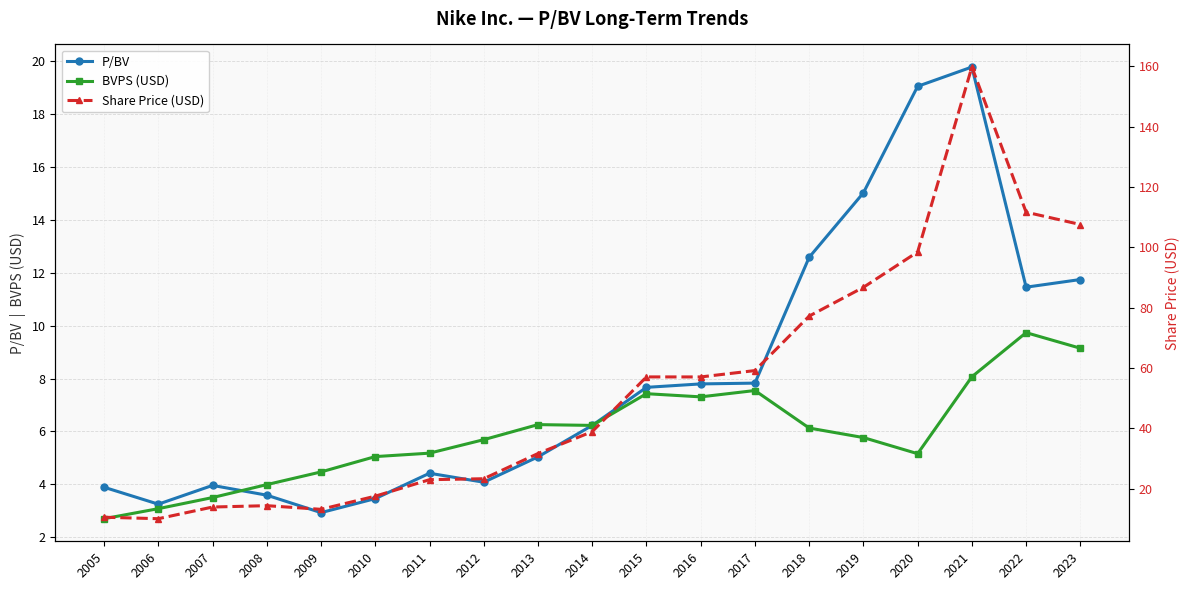

True or false: Share Price (USD) and P/BV cross at least once.

False